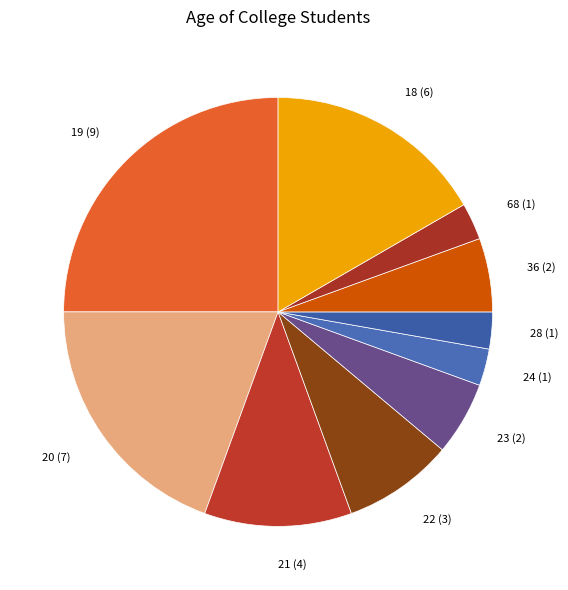

How many segments does this pie chart have?

10